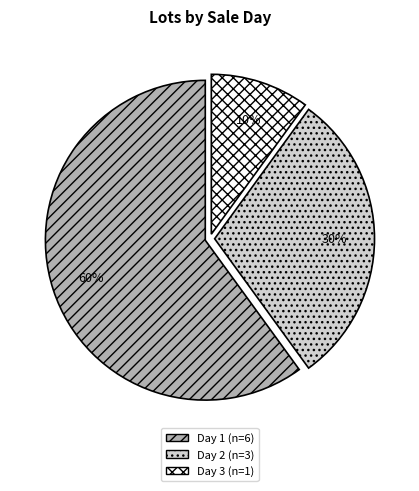

Is there a majority slice in this chart?

Yes